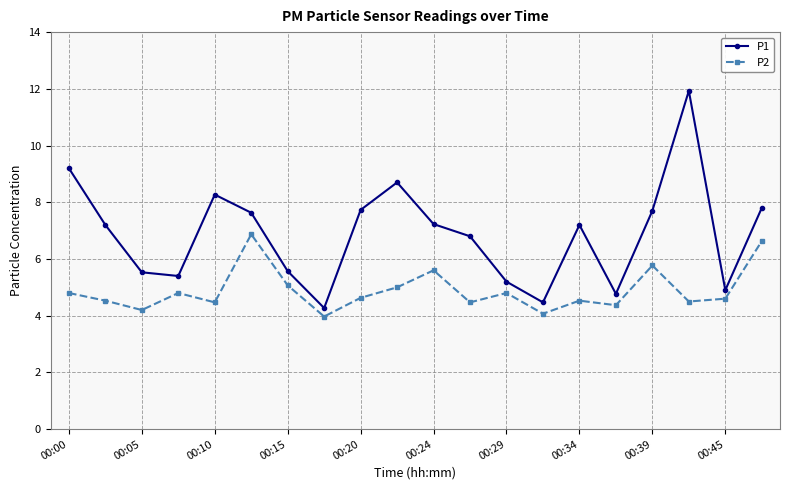

What is the value of the P2 point at the 4th from the left?

4.8